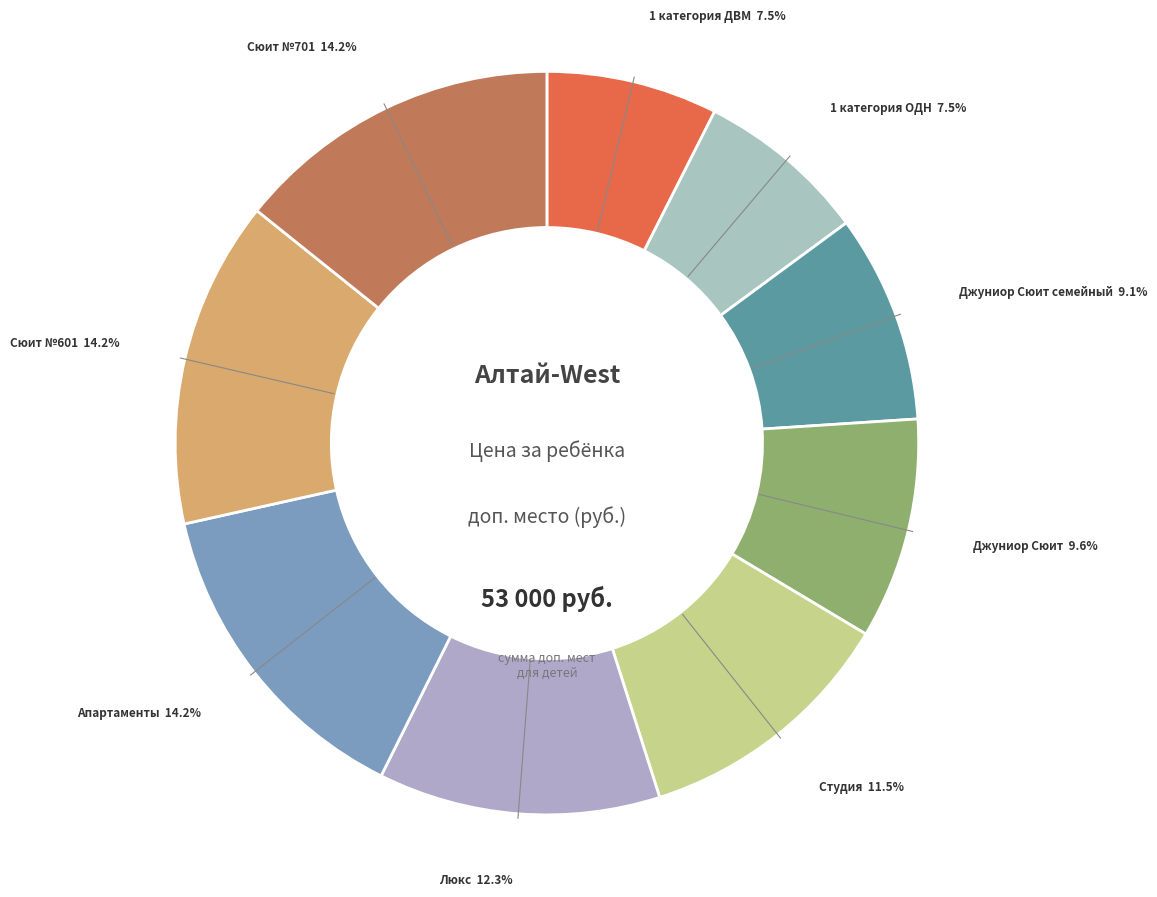

Rank the categories by value from highest to lowest.

Сюит №601, Сюит №701, Апартаменты, Люкс, Студия, Джуниор Сюит, Джуниор Сюит семейный, 1 категория ДВМ, 1 категория ОДН